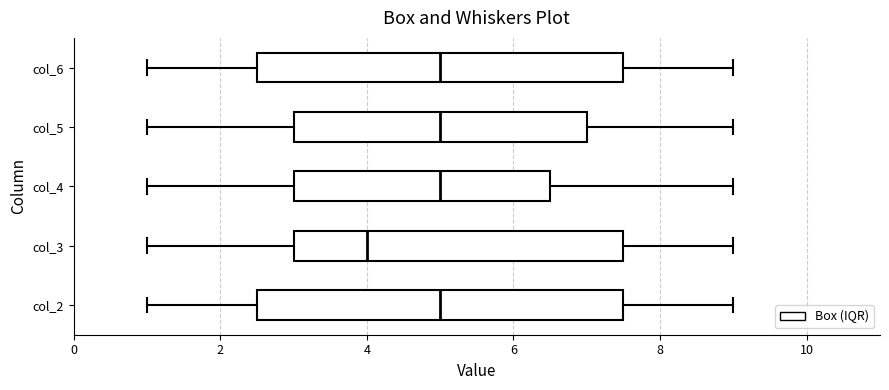

Reading bottom to top, transcribe this box plot: for each box, give where its median line is, the range the box spans, and where its two whiskers end, as read against the x-axis. The values are not printed on the chart, so give them approximately, as read against the axis.

col_2: median 5.0, box 2.6 to 7.6, whiskers 1.0 to 9.0
col_3: median 4.0, box 3.0 to 7.6, whiskers 1.0 to 9.0
col_4: median 5.0, box 3.0 to 6.6, whiskers 1.0 to 9.0
col_5: median 5.0, box 3.0 to 7.0, whiskers 1.0 to 9.0
col_6: median 5.0, box 2.6 to 7.6, whiskers 1.0 to 9.0